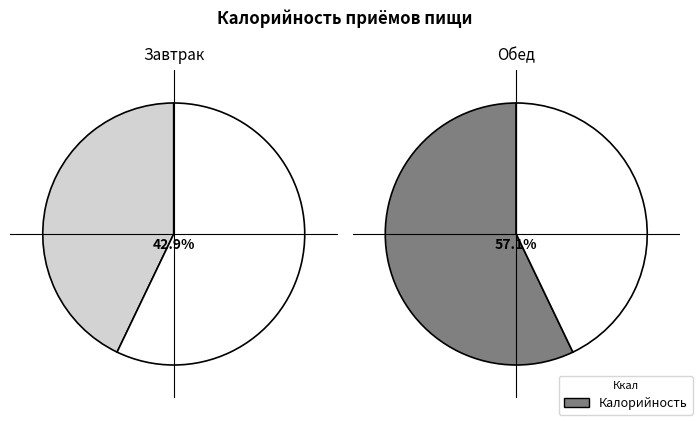

What is the change in value from Завтрак to Обед?

+198.3